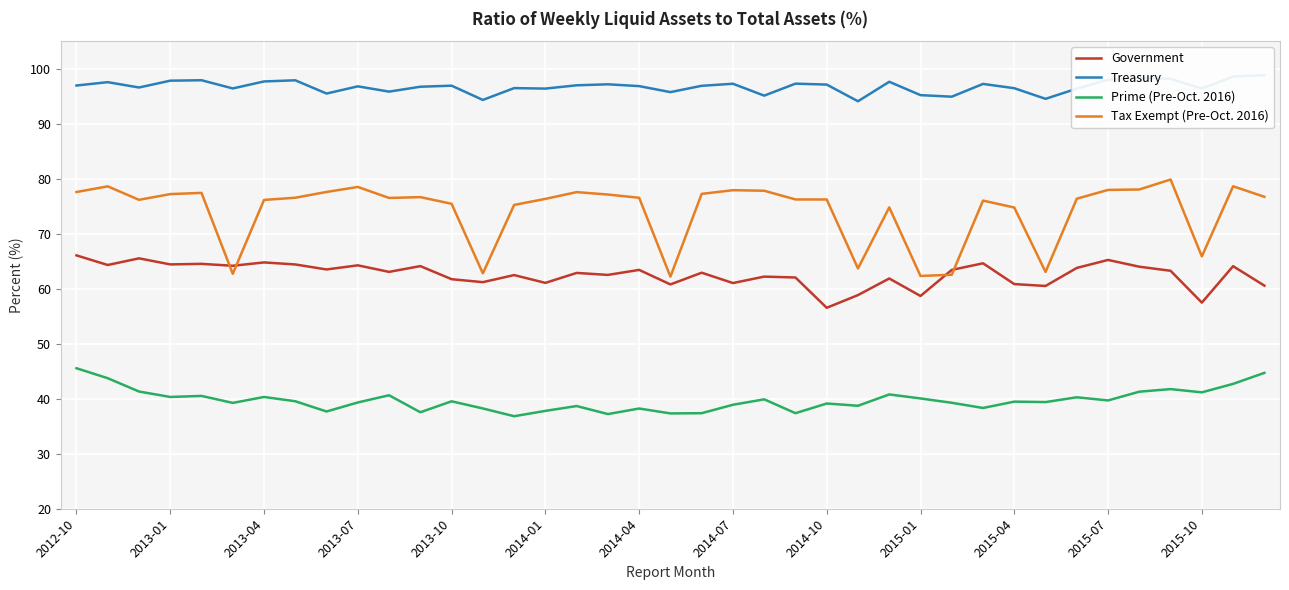

What position from the left is 29?

30